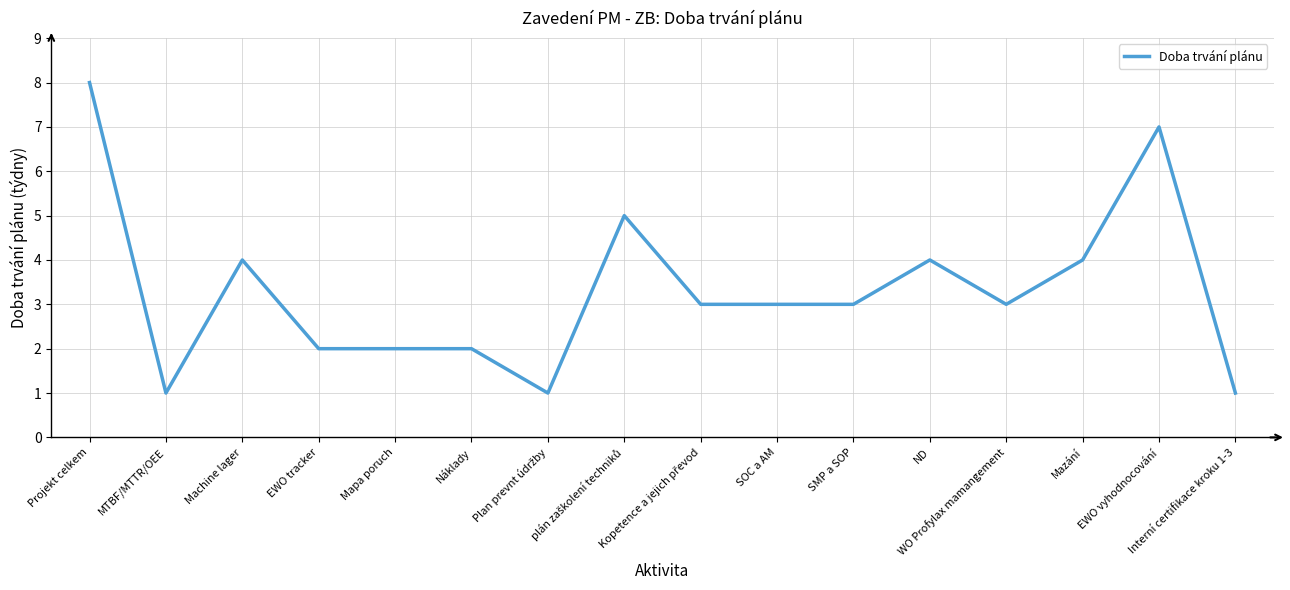

What is the difference between the maximum and minimum values?

7